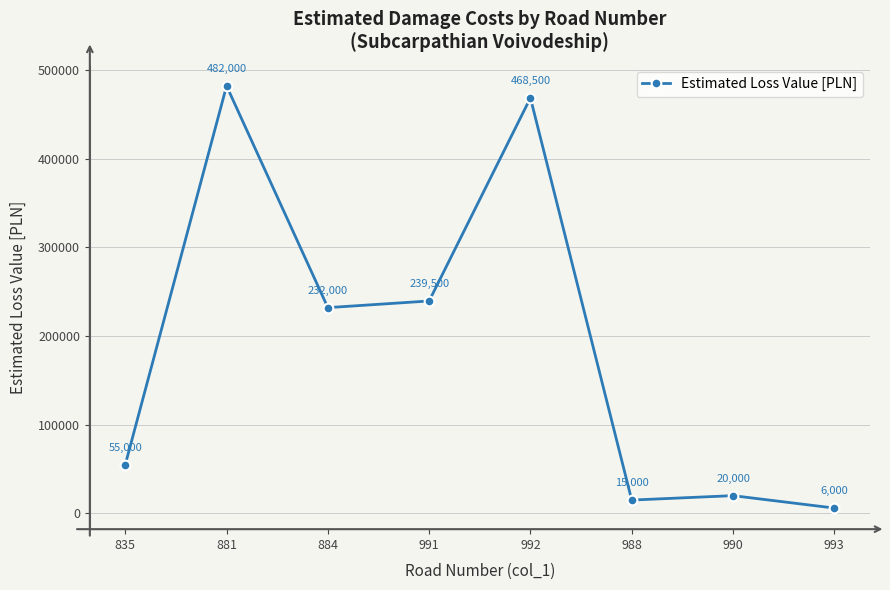

True or false: the data shows 6000 at 993.

True